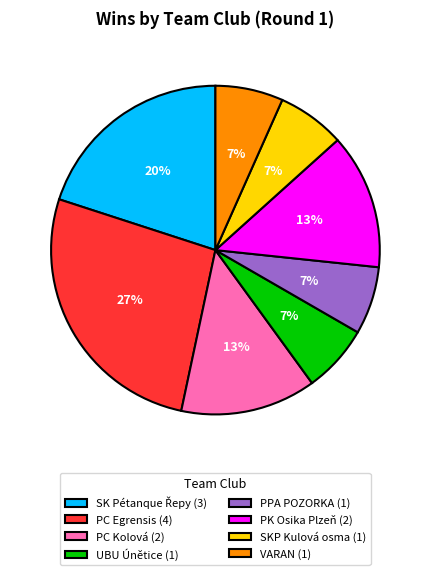

Approximately how many times larger is the value at PPA POZORKA (1) compared to PK Osika Plzeň (2)?

0.5